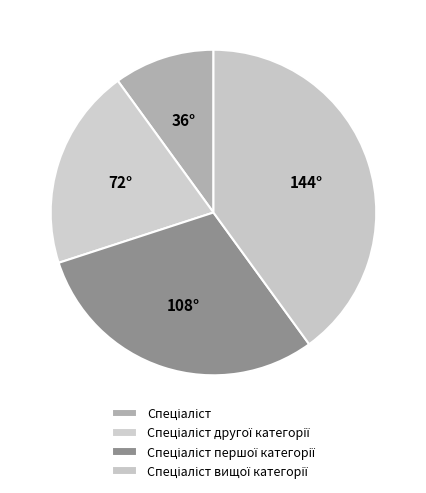

Is there a majority slice in this chart?

No